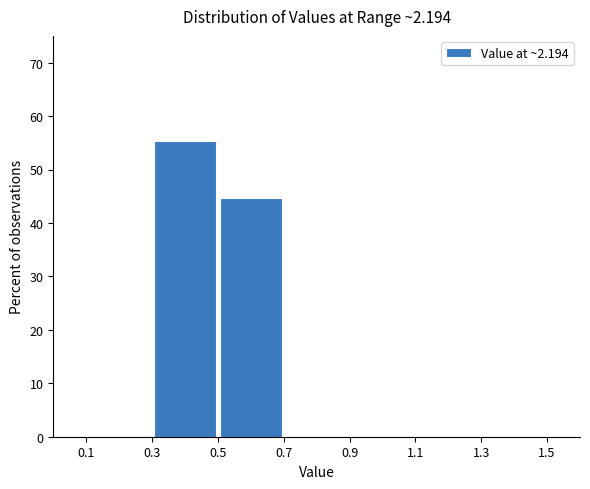

What is the height of the bar covering 0.5 to 0.7 on the x-axis? The values are not printed on the chart, so give them approximately, as read against the axis.

45